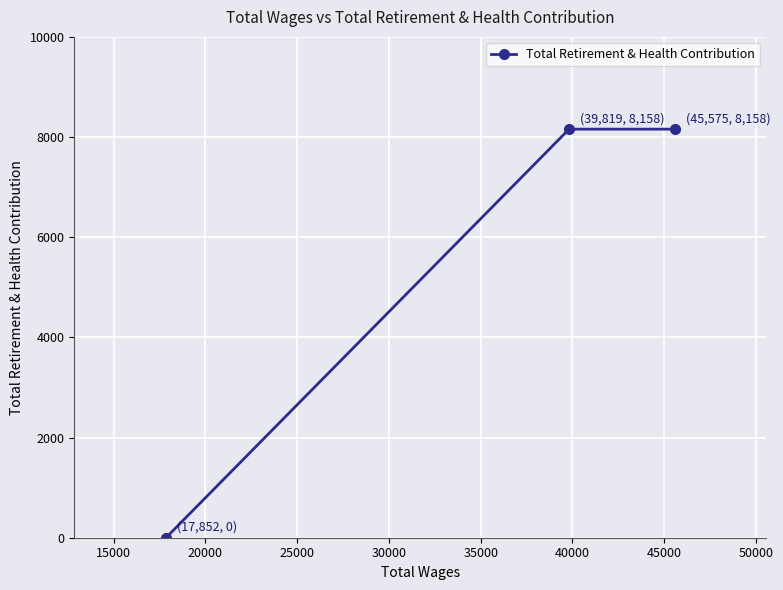

Count the number of data series in this chart.

1